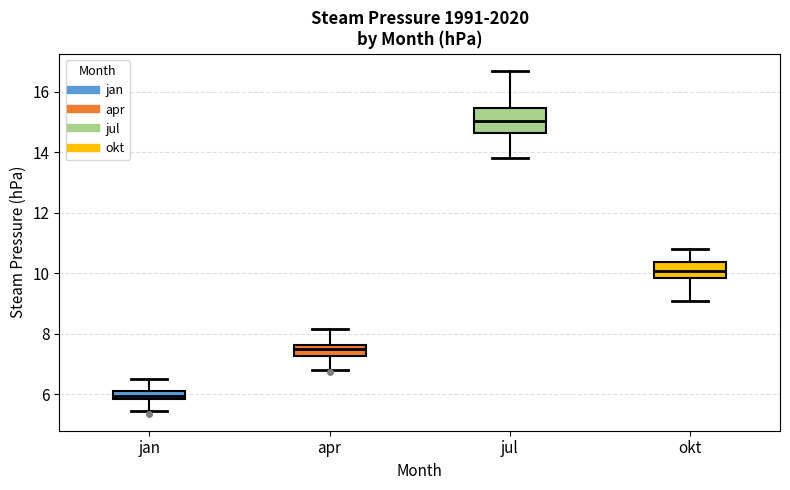

Which box is the tallest, from its lower edge to its upper edge?

jul